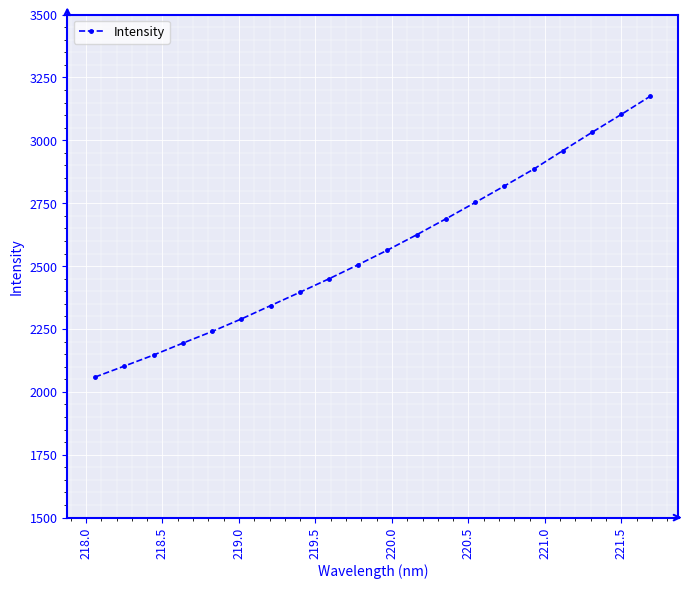

True or false: there are more than 0 points higher than both neighbors.

False